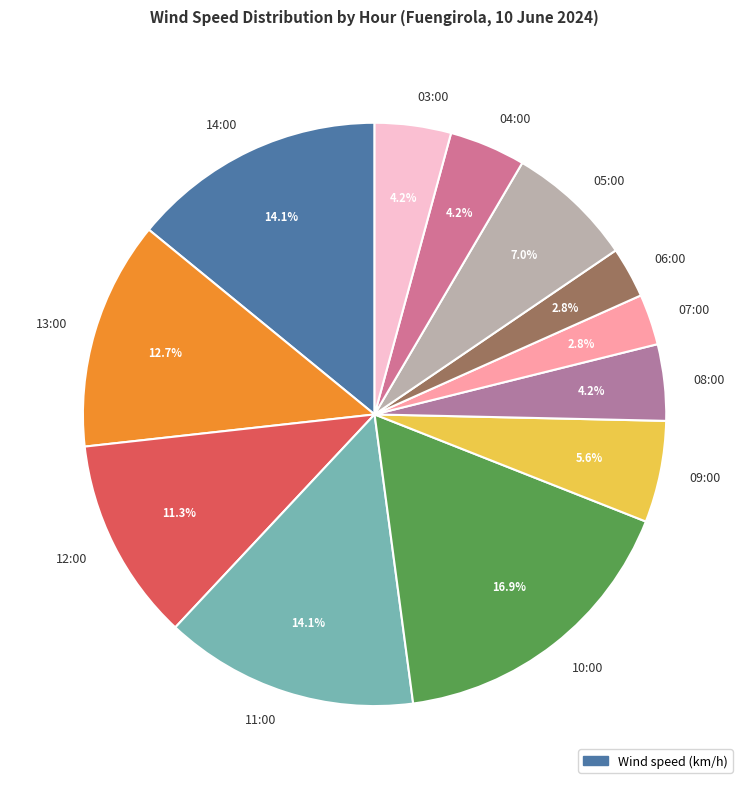

Which slice is the largest?

10:00